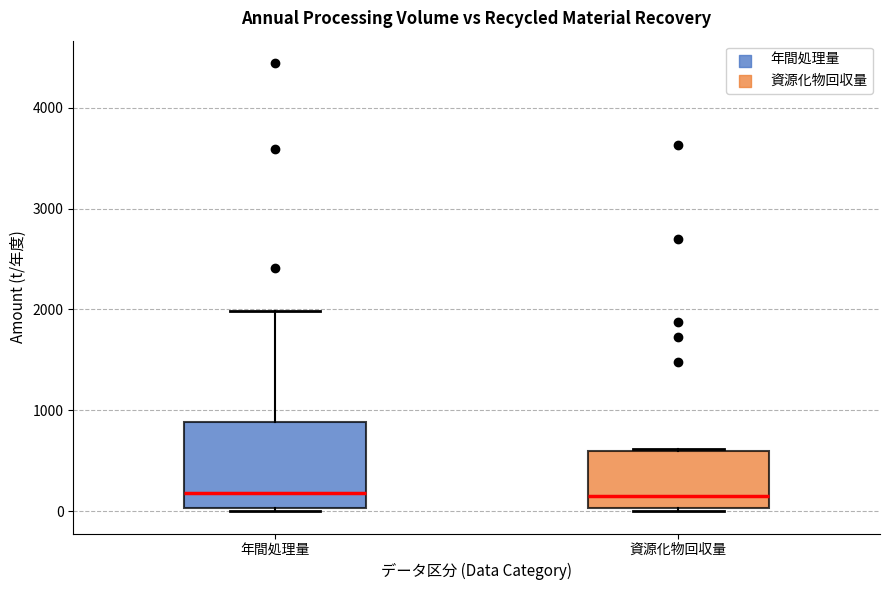

Reading left to right, read every box against the y-axis: the position of its median line, the range the box covers, and the ends of its whiskers. The values are not printed on the chart, so give them approximately, as read against the axis.

年間処理量: median 200, box 0 to 900, whiskers 0 to 2000
資源化物回収量: median 200, box 0 to 600, whiskers 0 to 600